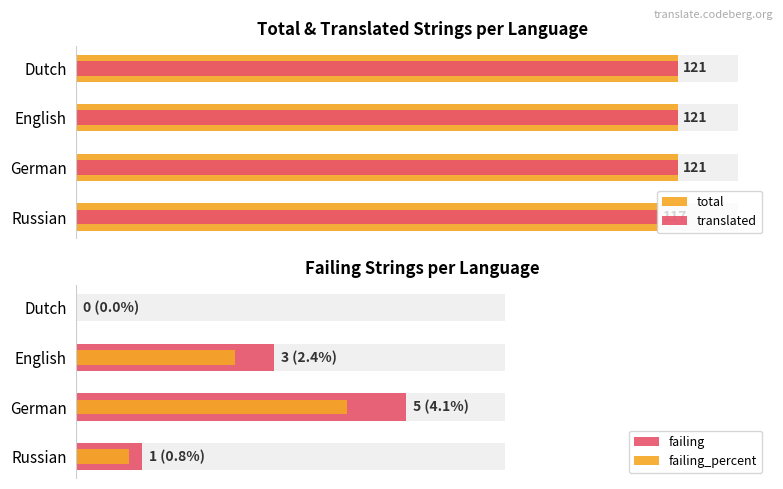

What is the maximum value for total?

121.0